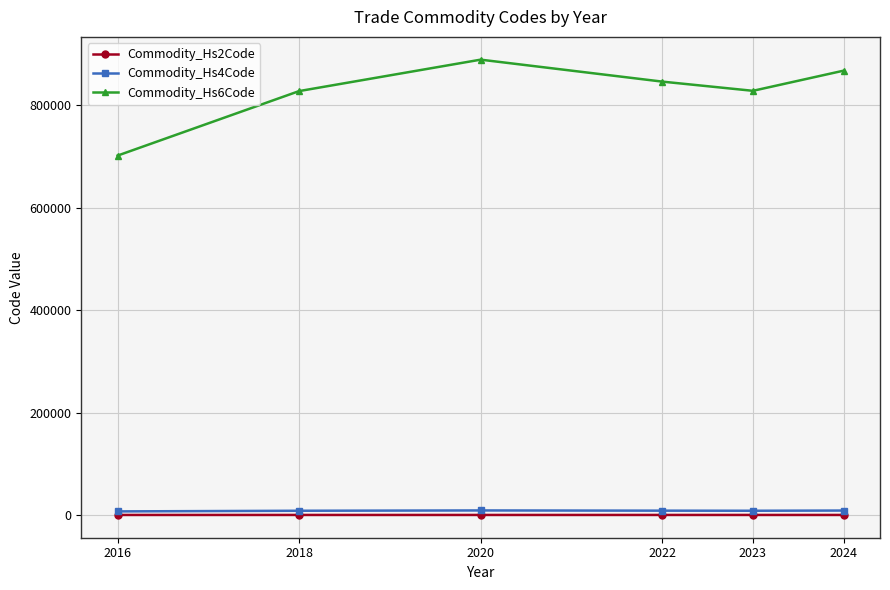

True or false: Commodity_Hs6Code and Commodity_Hs2Code intersect in this chart.

False